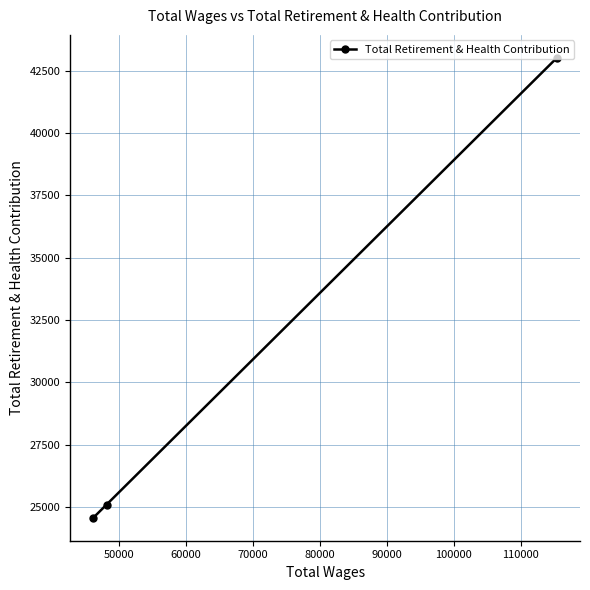

Approximately how many times larger is the value at 50000 compared to 60000?

1.0